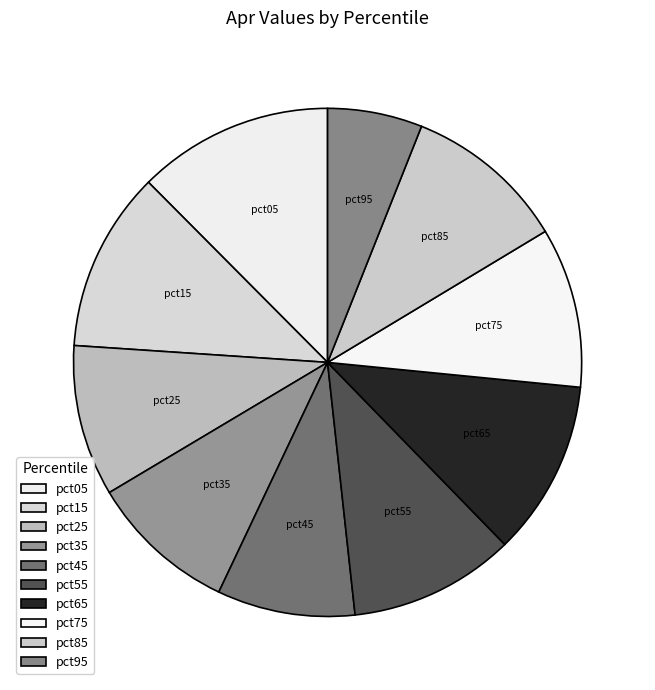

What is the smallest slice in the pie chart?

pct95